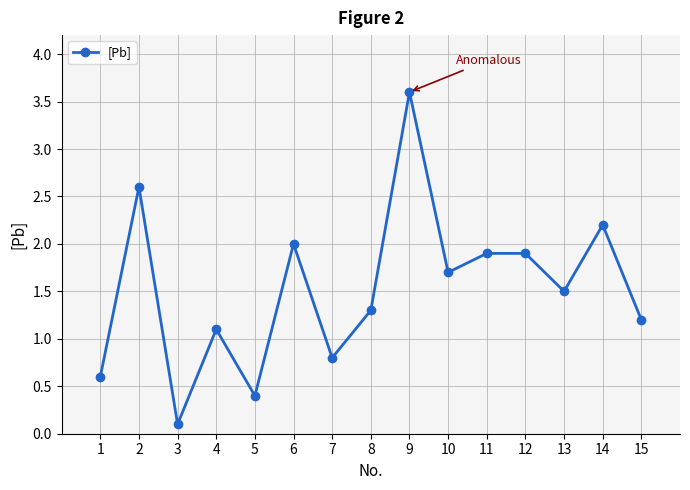

What is the sum of all values?

22.9